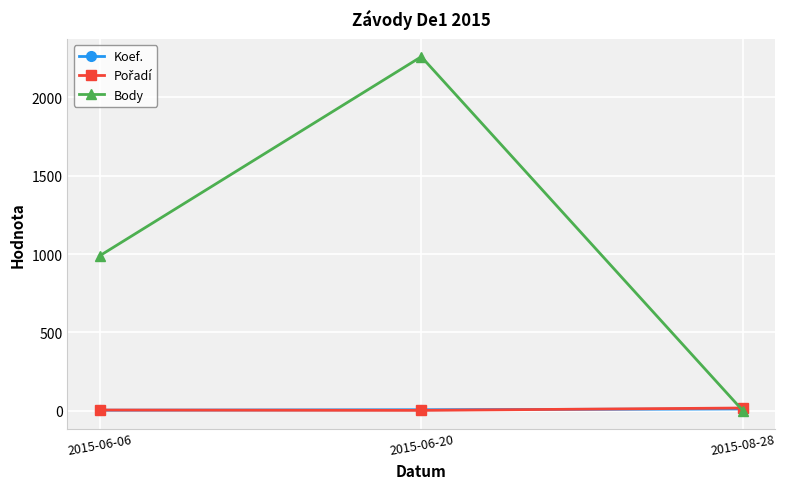

How many categories are shown in the chart?

3